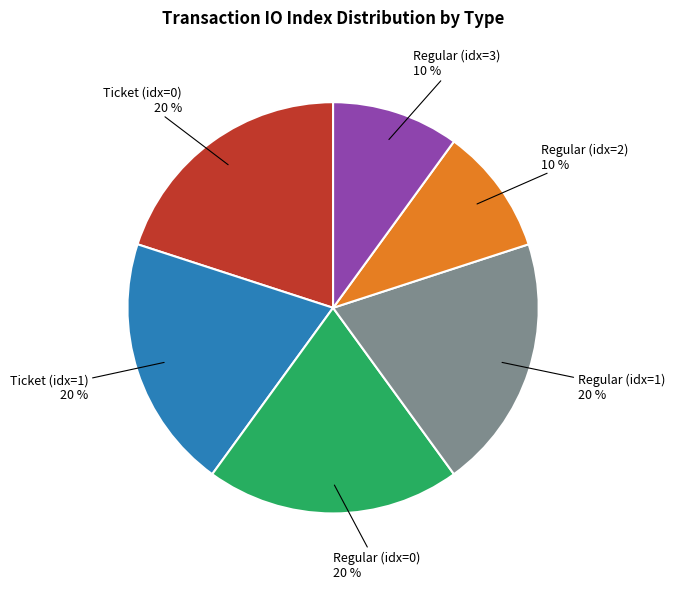

To the nearest percent, what portion does Regular (idx=1) represent?

20%